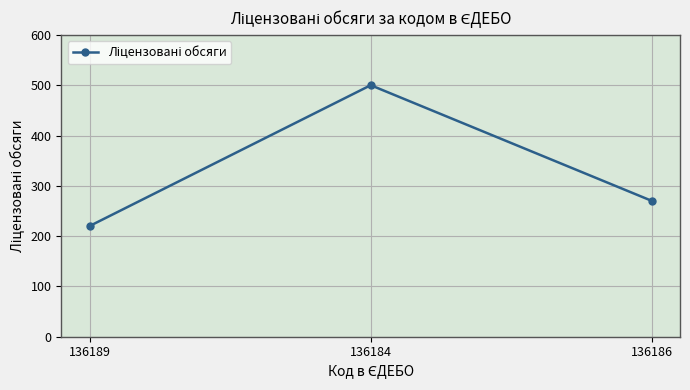

List the labels in order of value, smallest first.

136189, 136186, 136184